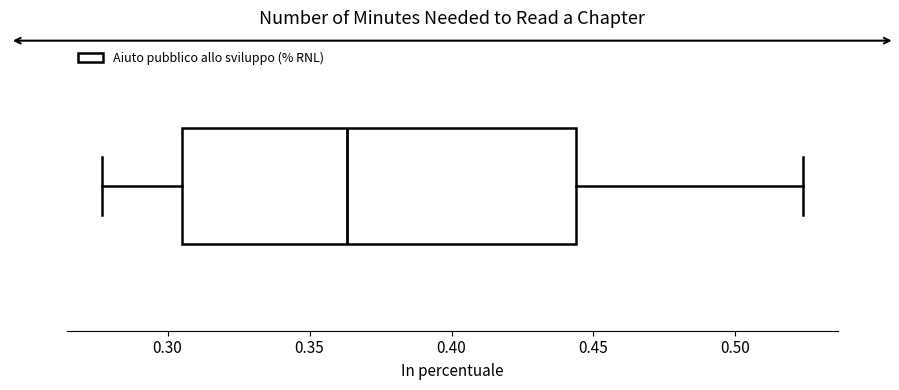

Read this box plot against the x-axis: the position of the median line, the range covered by the box, and the ends of both whiskers. The values are not printed on the chart, so give them approximately, as read against the axis.

median 0.365, box 0.305 to 0.445, whiskers 0.275 to 0.525